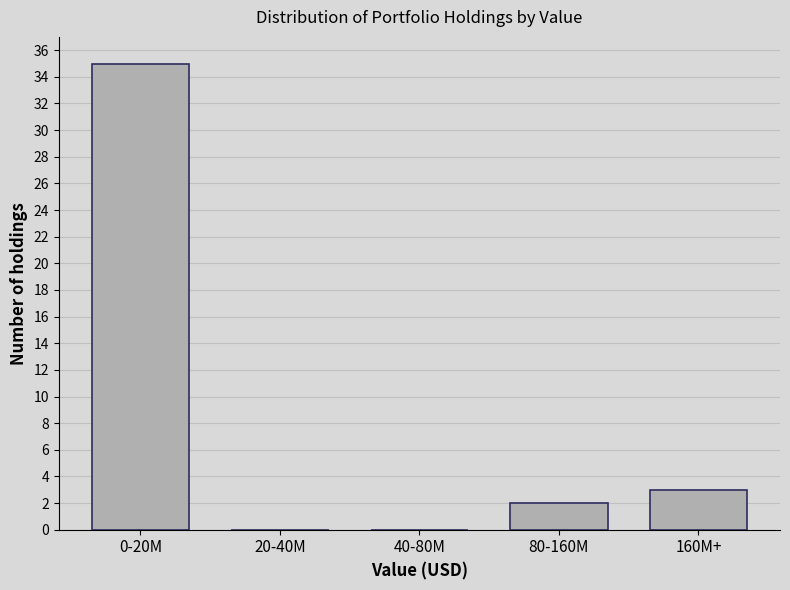

Reading left to right, extract all data points from this chart.

0-20M=35	20-40M=0	40-80M=0	80-160M=2	160M+=3